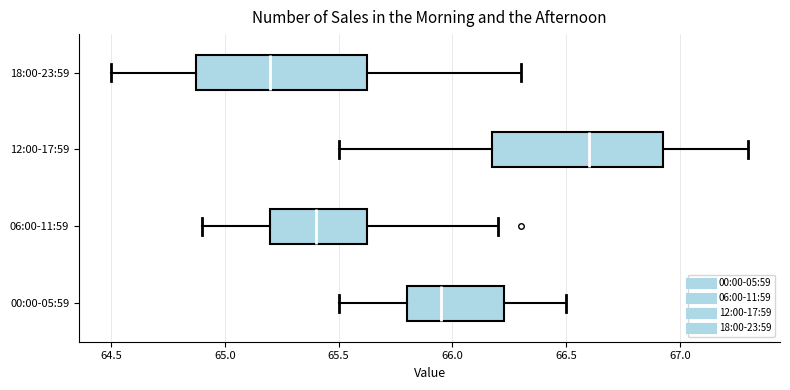

Reading bottom to top, transcribe this box plot: for each box, give where its median line is, the range the box spans, and where its two whiskers end, as read against the x-axis. The values are not printed on the chart, so give them approximately, as read against the axis.

00:00-05:59: median 65.95, box 65.80 to 66.25, whiskers 65.50 to 66.50
06:00-11:59: median 65.40, box 65.20 to 65.65, whiskers 64.90 to 66.20
12:00-17:59: median 66.60, box 66.20 to 66.95, whiskers 65.50 to 67.30
18:00-23:59: median 65.20, box 64.90 to 65.65, whiskers 64.50 to 66.30